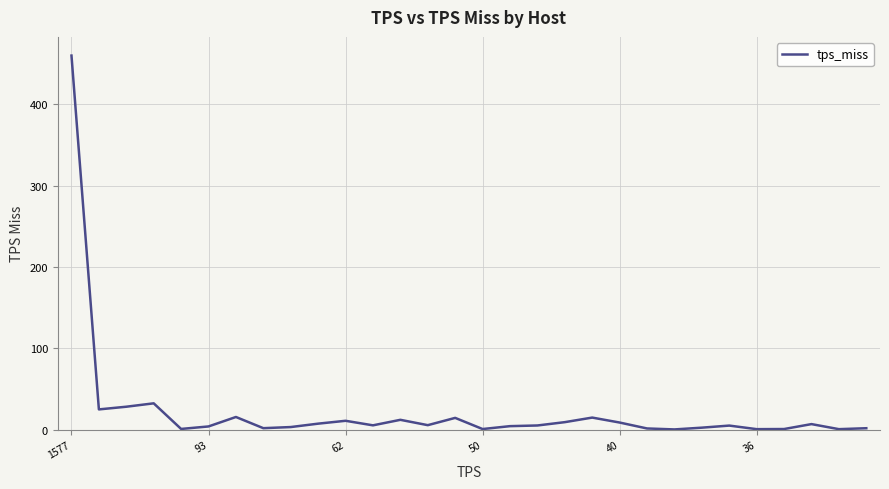

How many lines are shown in the chart?

1